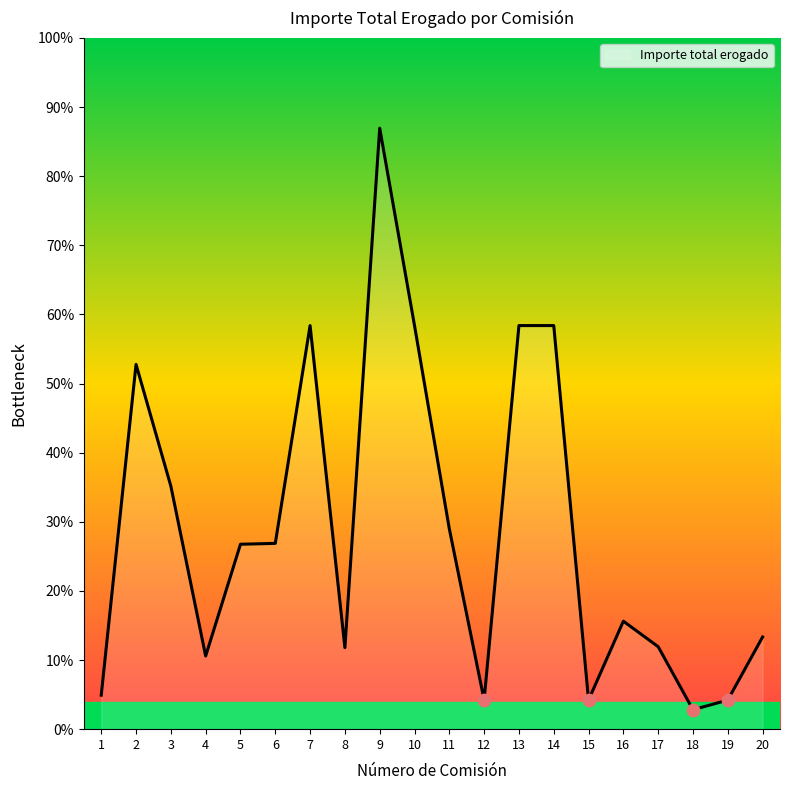

What is the ratio of the value at 8 to the value at 19?

2.8